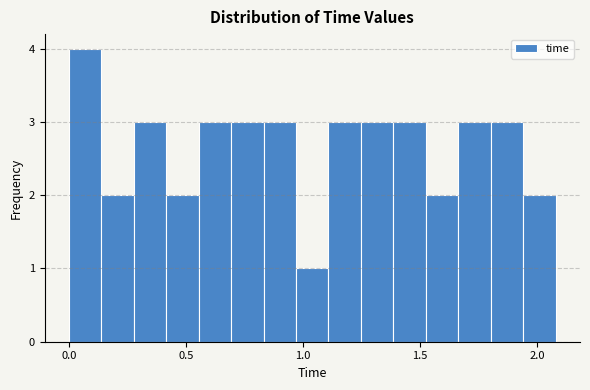

Read against the x-axis, roughly where is the centre of the tallest bar?

0.05